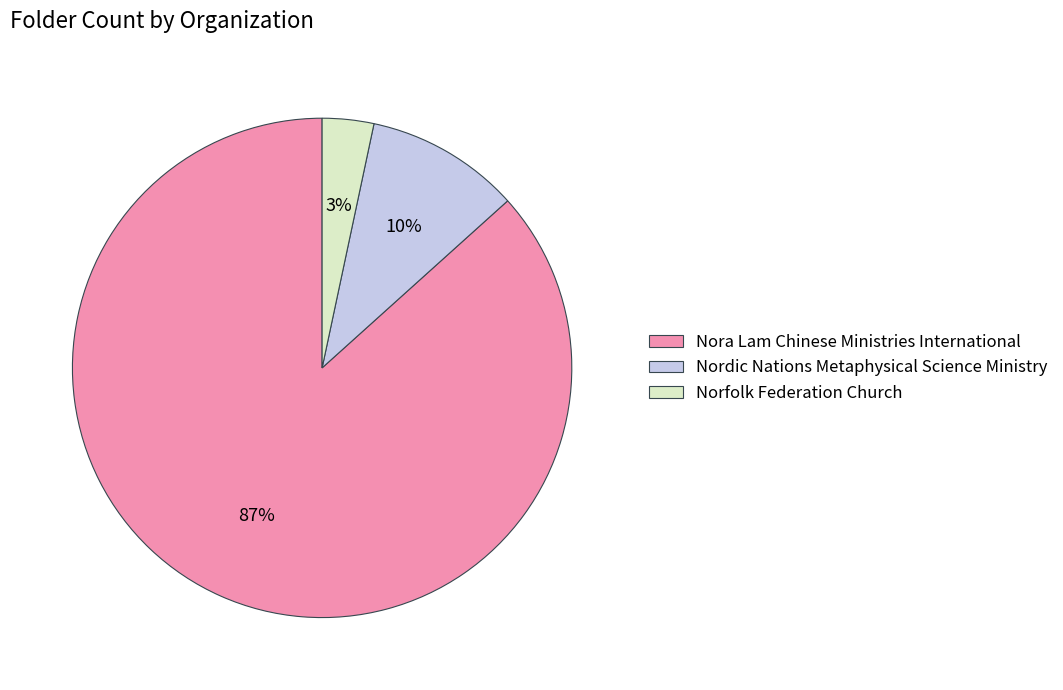

Is the sum of Nordic Nations Metaphysical Science Ministry and Nora Lam Chinese Ministries International greater than half?

Yes